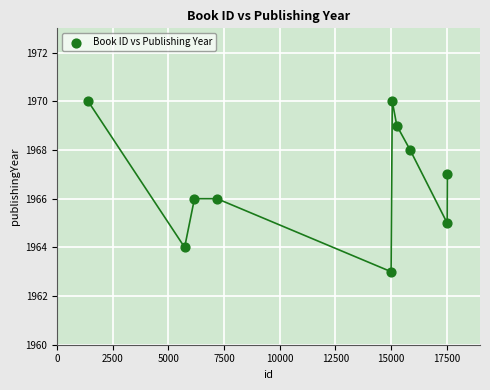

What is the range of Y values (max minus min)?

7